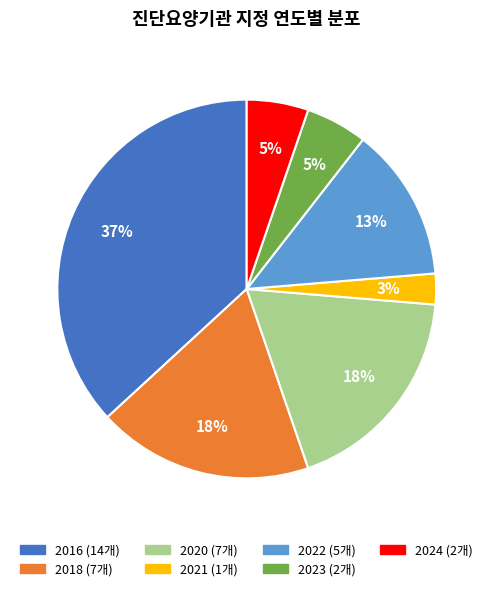

To the nearest percent, what percentage of the pie is 2018?

18%